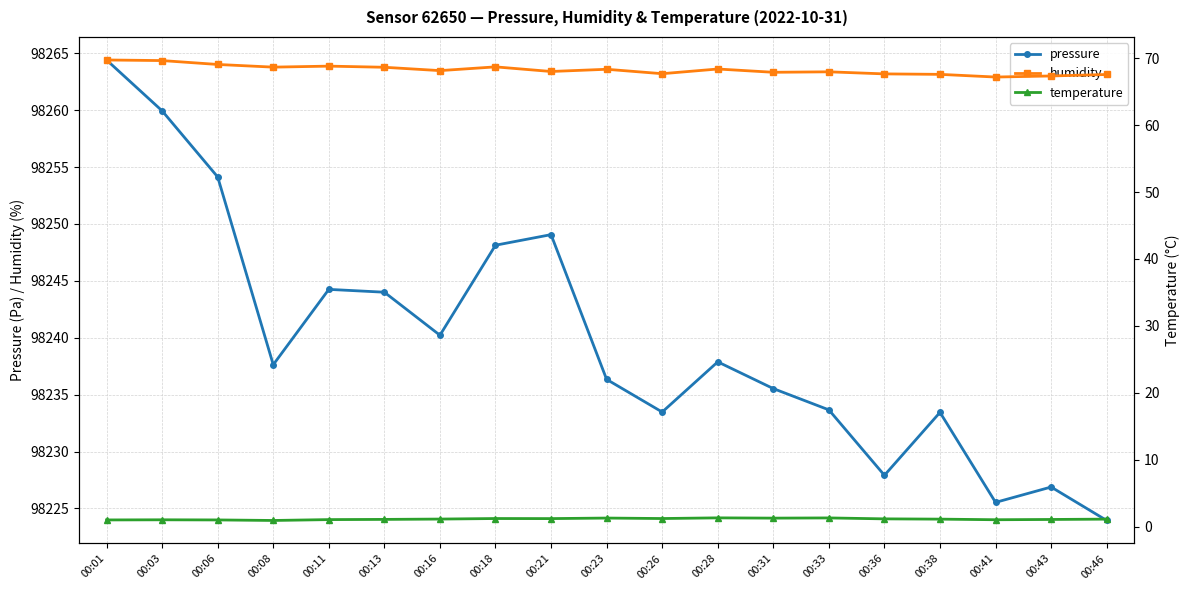

What are all the series names shown in the legend?

pressure, humidity, temperature